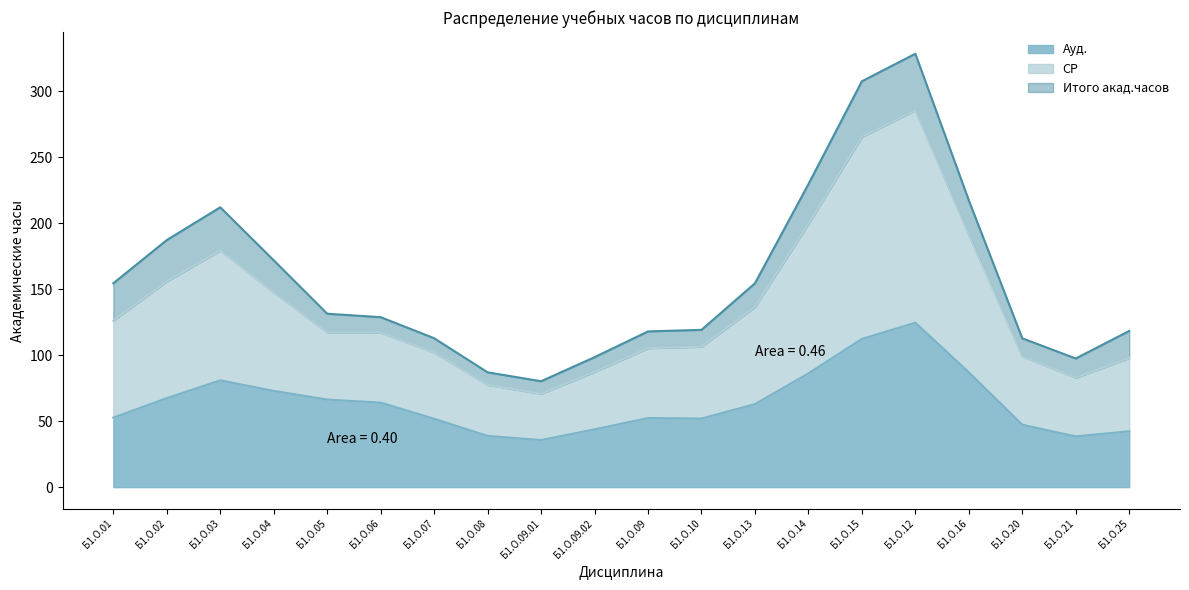

Which series has the largest range (max minus min)?

Итого акад.часов